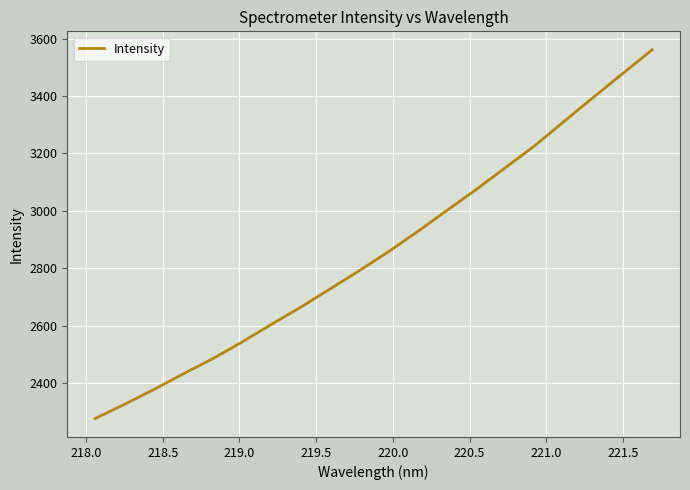

What is the smallest value displayed?

2276.2